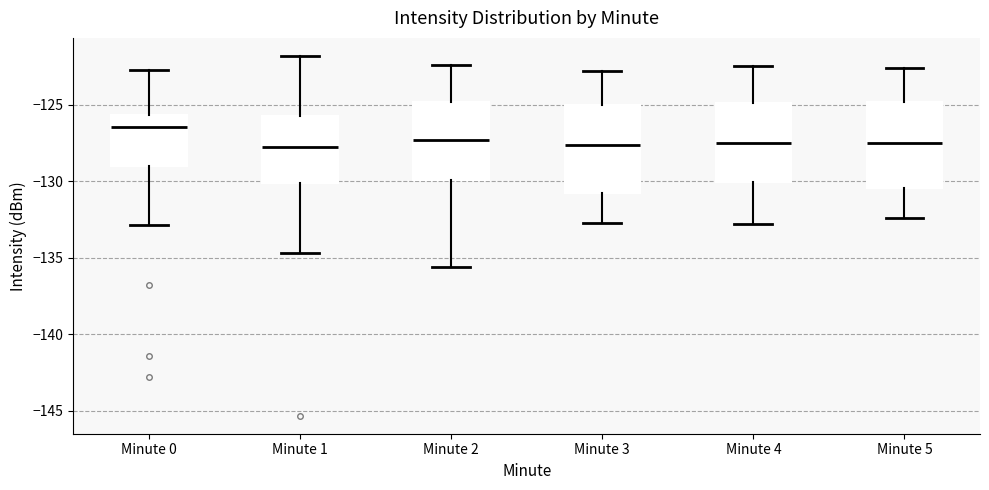

Reading left to right, transcribe this box plot: for each box, give where its median line is, the range the box spans, and where its two whiskers end, as read against the y-axis. The values are not printed on the chart, so give them approximately, as read against the axis.

Minute 0: median -126.5, box -129.0 to -125.5, whiskers -133.0 to -122.5
Minute 1: median -127.5, box -130.0 to -125.5, whiskers -134.5 to -122.0
Minute 2: median -127.5, box -130.0 to -125.0, whiskers -135.5 to -122.5
Minute 3: median -127.5, box -131.0 to -125.0, whiskers -132.5 to -123.0
Minute 4: median -127.5, box -130.0 to -125.0, whiskers -133.0 to -122.5
Minute 5: median -127.5, box -130.5 to -125.0, whiskers -132.5 to -122.5